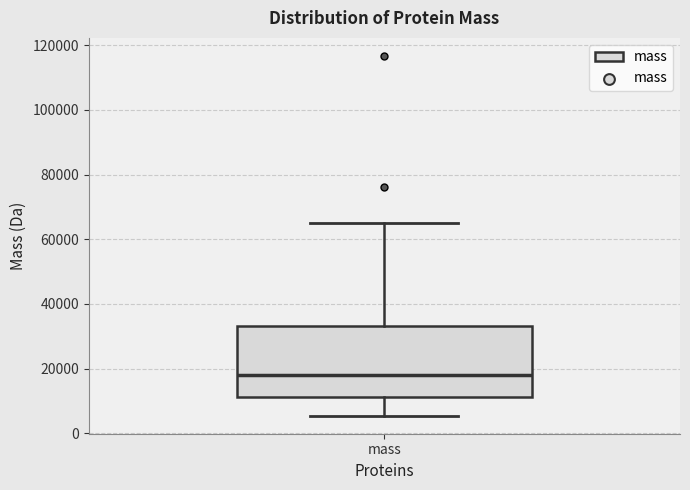

Read this box plot against the y-axis: the position of the median line, the range covered by the box, and the ends of both whiskers. The values are not printed on the chart, so give them approximately, as read against the axis.

median 18000, box 12000 to 34000, whiskers 6000 to 64000